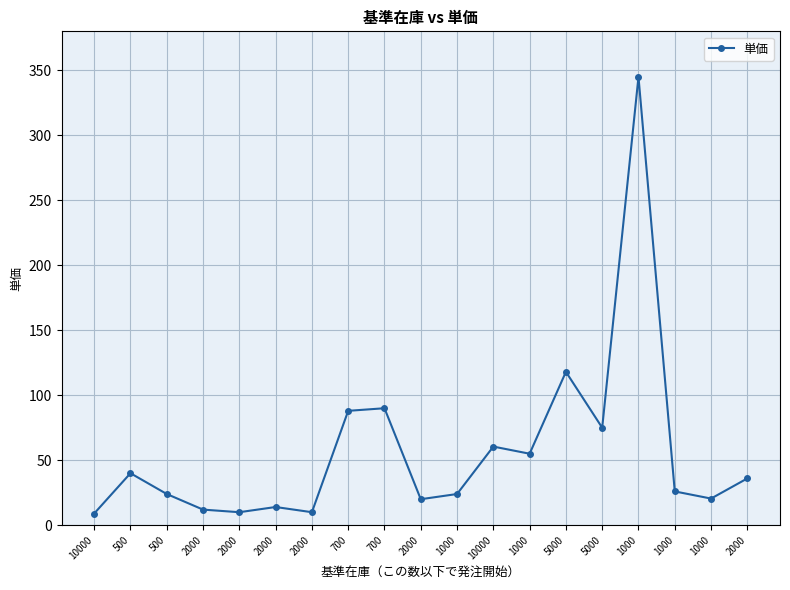

What is the minimum value shown in the chart?

9.0